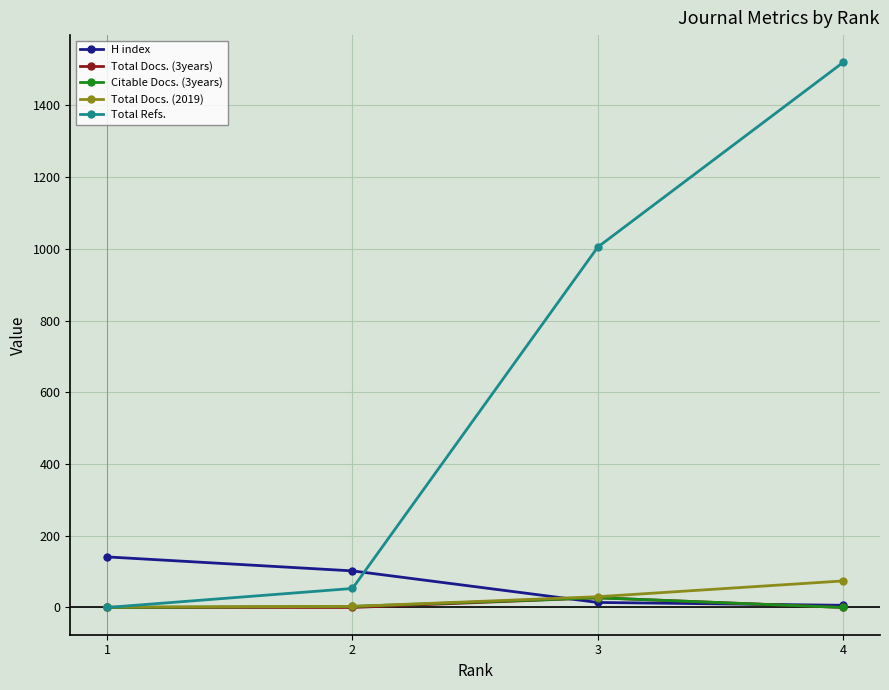

Which label corresponds to the largest value in the chart?

4